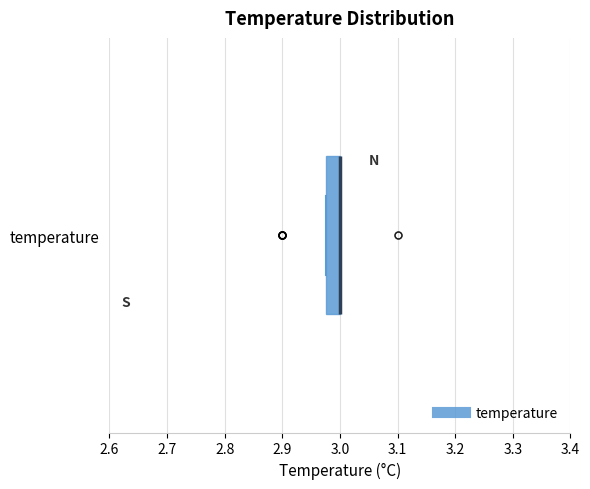

Read this box plot against the x-axis: the position of the median line, the range covered by the box, and the ends of both whiskers. The values are not printed on the chart, so give them approximately, as read against the axis.

median 3.00 (drawn on the box's right edge), box 2.98 to 3.00, whiskers 2.98 to 3.00